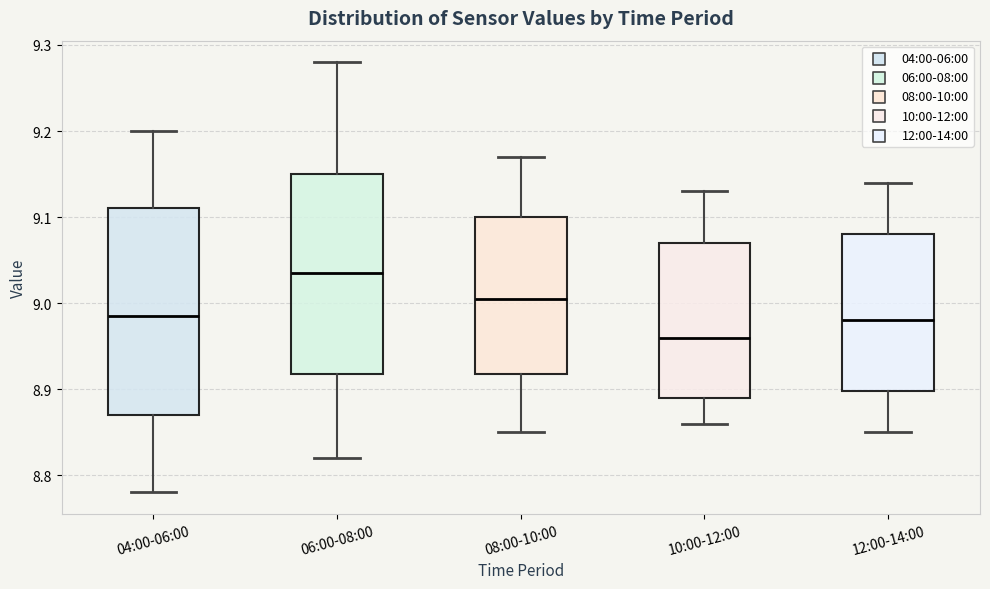

Which box's median line is the highest?

06:00-08:00